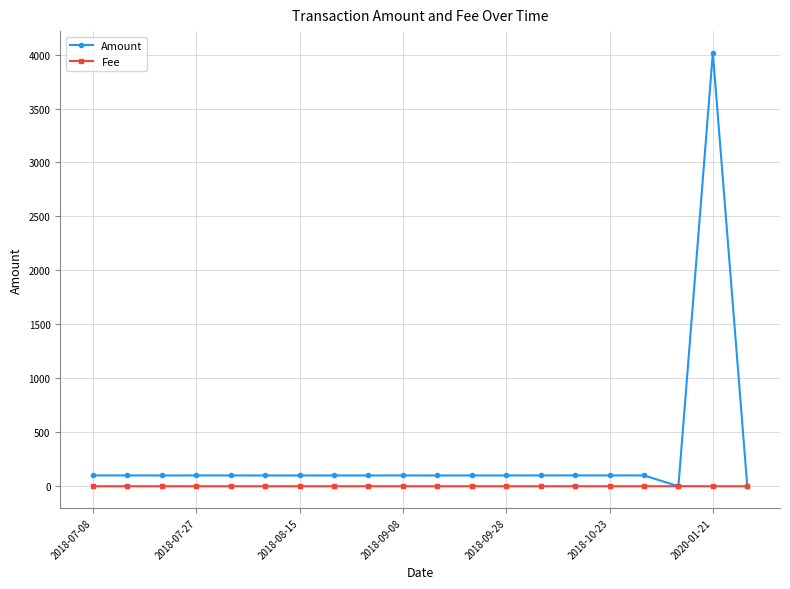

Which series has the widest spread of values?

Amount